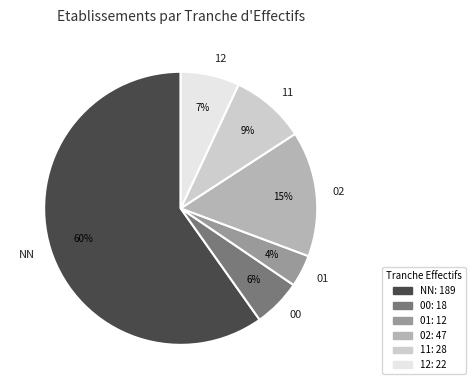

Rank the categories by value from highest to lowest.

NN, 02, 11, 12, 00, 01